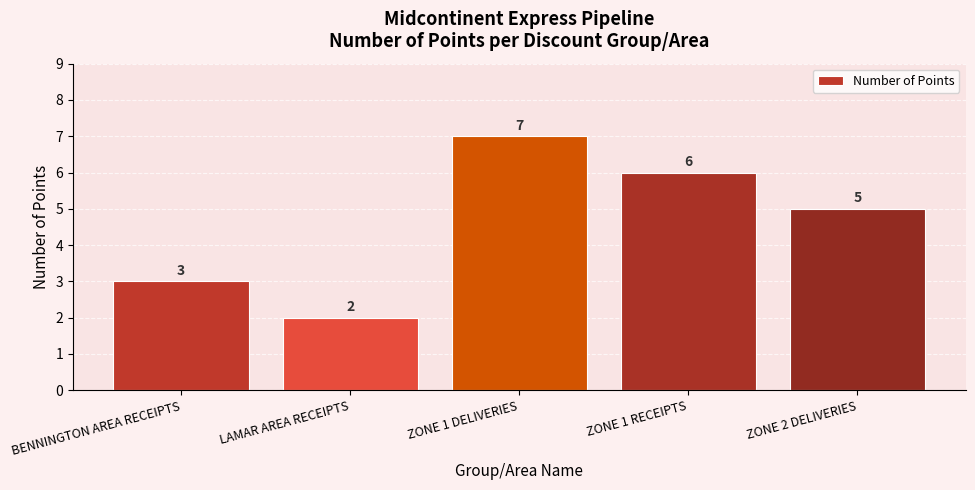

The value at ZONE 2 DELIVERIES is 5. True or false?

True